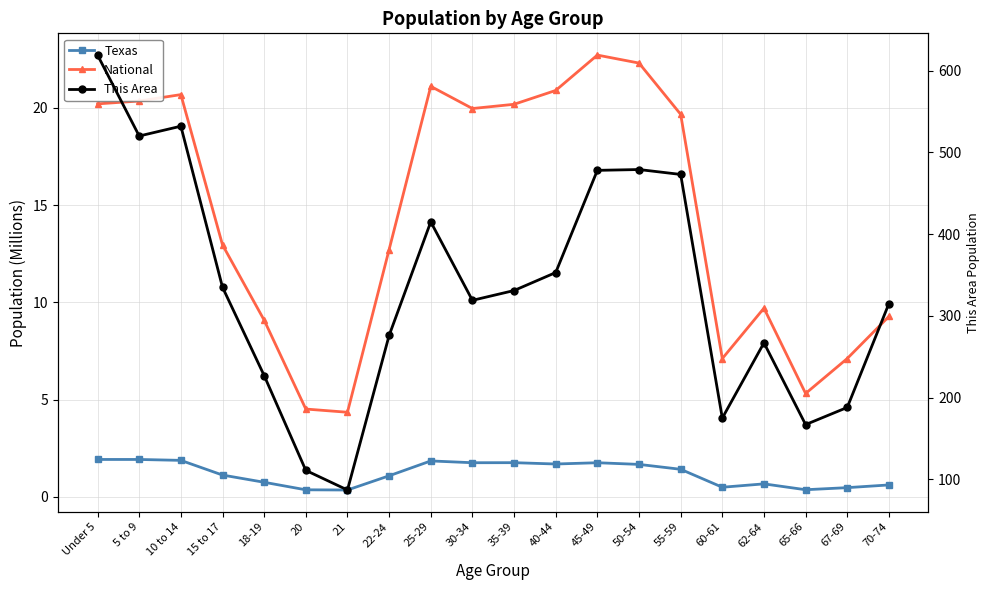

What is the value of the Texas point at the 6th from the left?

0.4